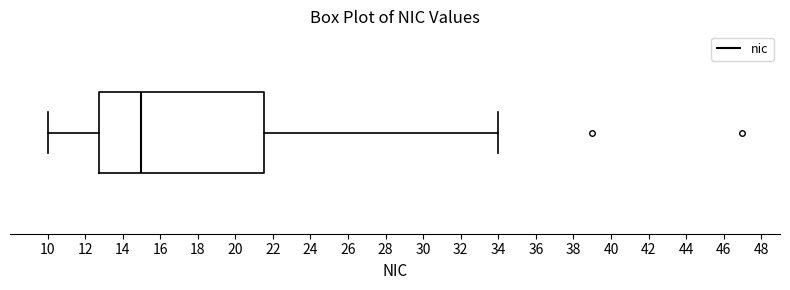

Transcribe this box plot: give where the median line is, the range the box spans, and where the two whiskers end, as read against the x-axis. The values are not printed on the chart, so give them approximately, as read against the axis.

median 15.0, box 12.8 to 21.6, whiskers 10.0 to 34.0